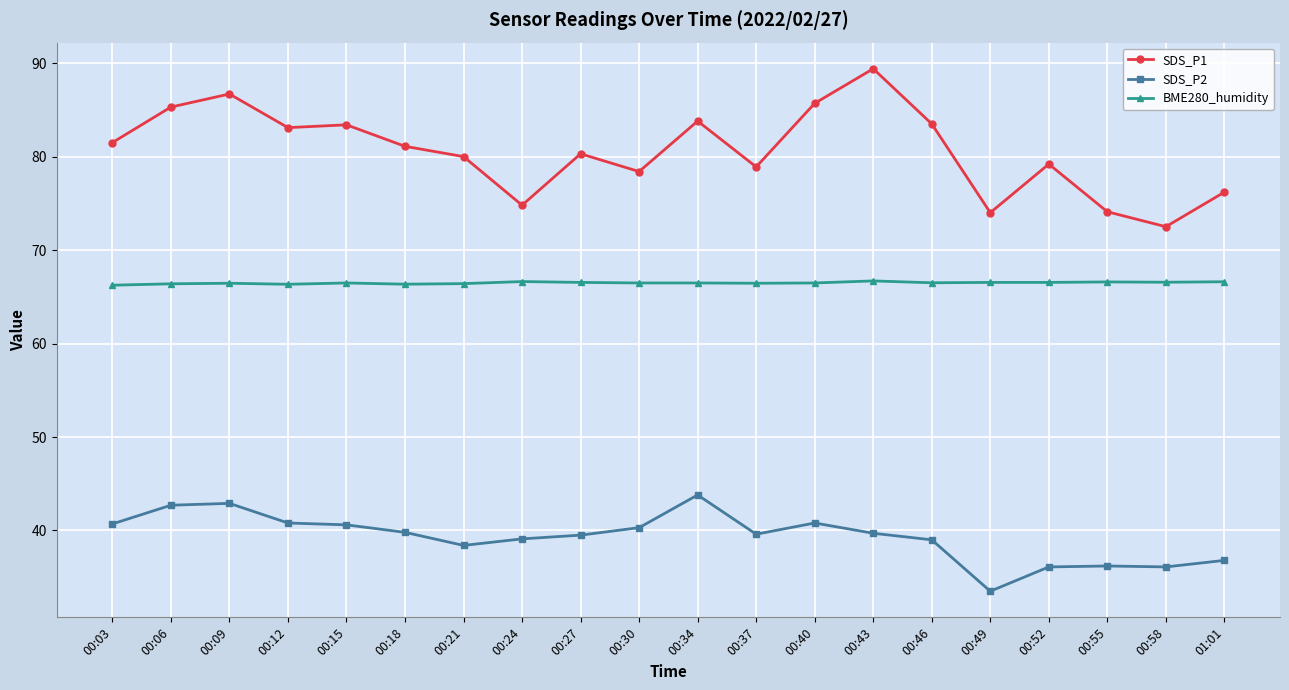

What is the average value of the BME280_humidity series?

66.5